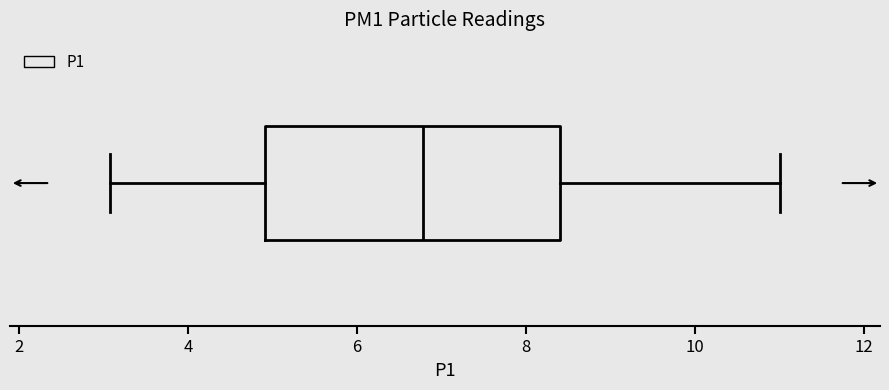

Where does the median line of the box sit on the x-axis? The values are not printed on the chart, so give them approximately, as read against the axis.

6.8